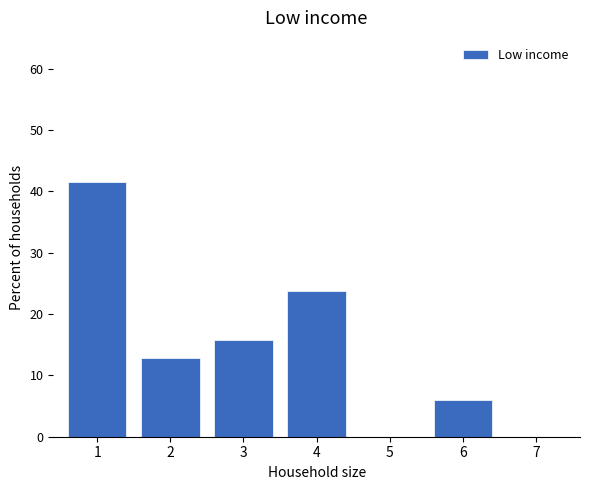

Reading left to right, extract all data points from this chart.

1=41.6	2=12.9	3=15.8	4=23.8	5=0.0	6=5.9	7=0.0